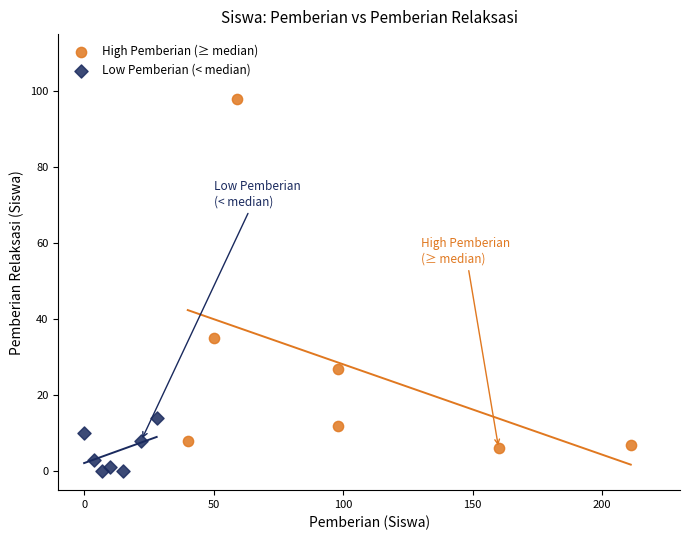

Which series reaches the minimum Y coordinate?

Low Pemberian (< median)